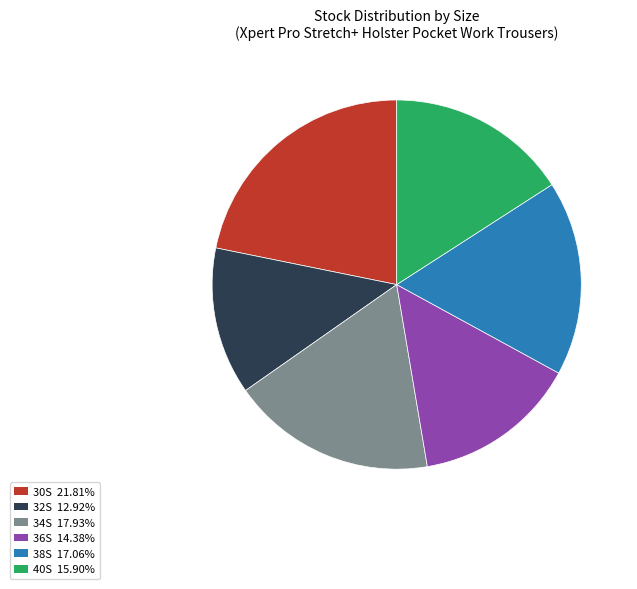

Is 32S 12.92% the majority of the pie?

No